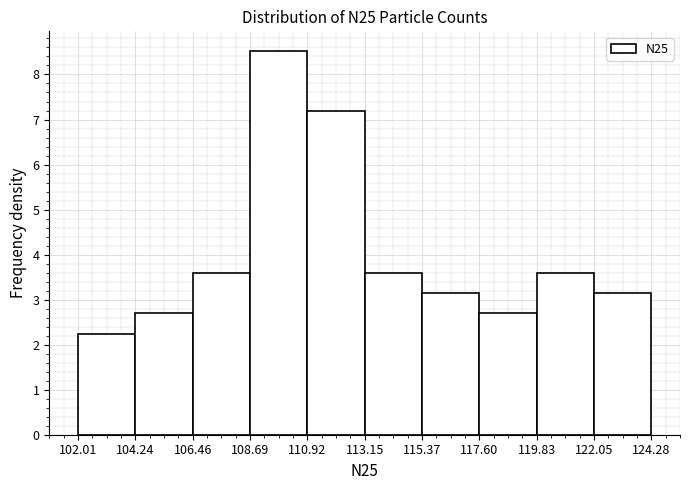

Which range on the x-axis has the tallest bar?

108.69 to 110.92